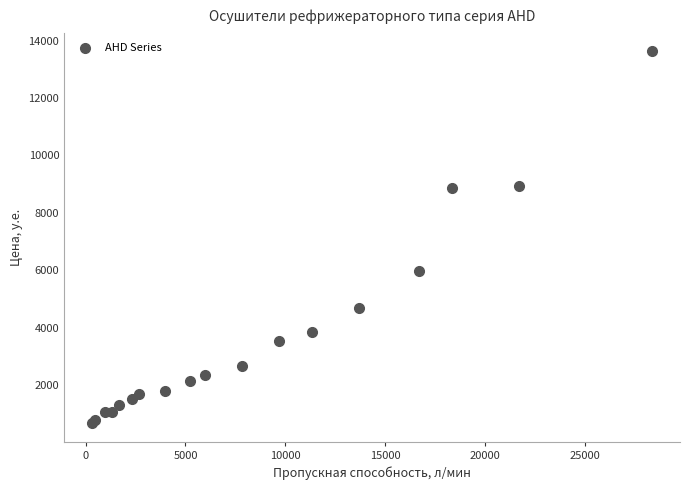

What Y value in the scatter plot is closest to 7154?

5960.7